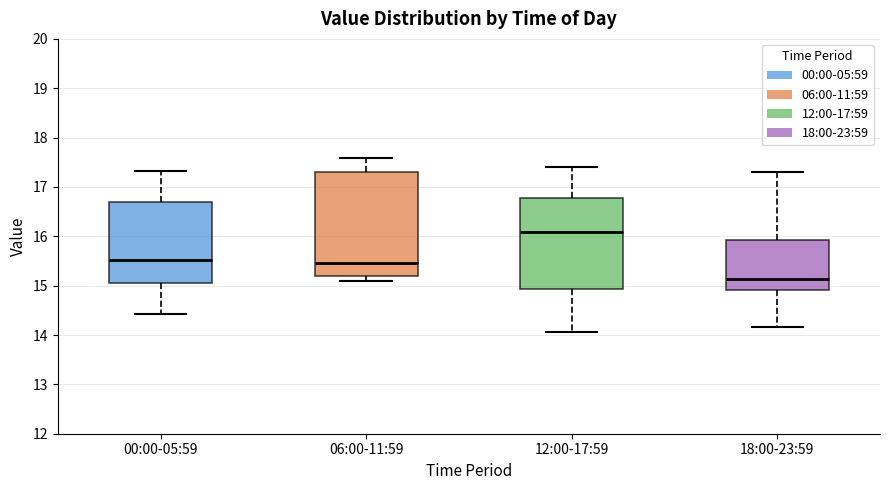

Reading left to right, read every box against the y-axis: the position of its median line, the range the box covers, and the ends of its whiskers. The values are not printed on the chart, so give them approximately, as read against the axis.

00:00-05:59: median 15.5, box 15.1 to 16.7, whiskers 14.4 to 17.3
06:00-11:59: median 15.5, box 15.2 to 17.3, whiskers 15.1 to 17.6
12:00-17:59: median 16.1, box 14.9 to 16.8, whiskers 14.1 to 17.4
18:00-23:59: median 15.1, box 14.9 to 15.9, whiskers 14.2 to 17.3